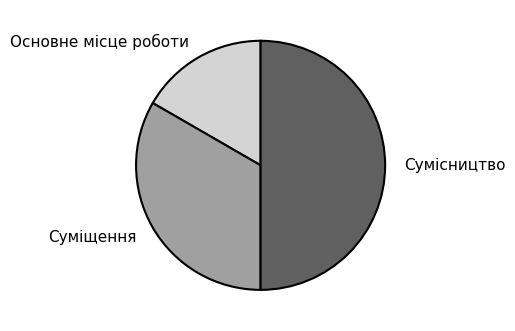

Is it true that Сумісництво is 50% of the pie?

True